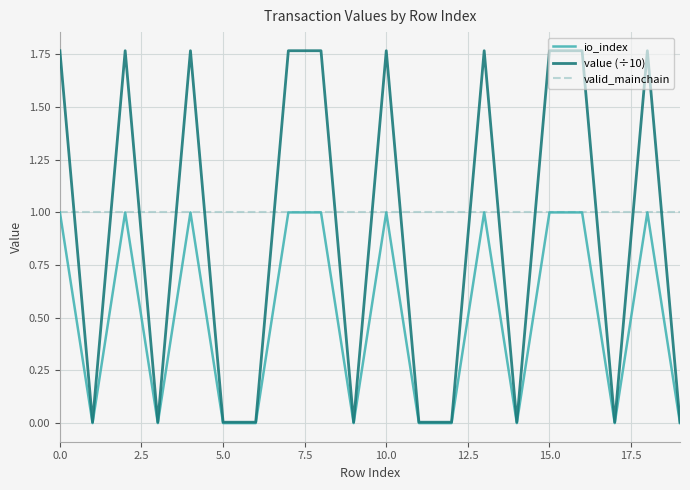

Rank the series by their average value, from highest to lowest.

valid_mainchain, value (÷10), io_index